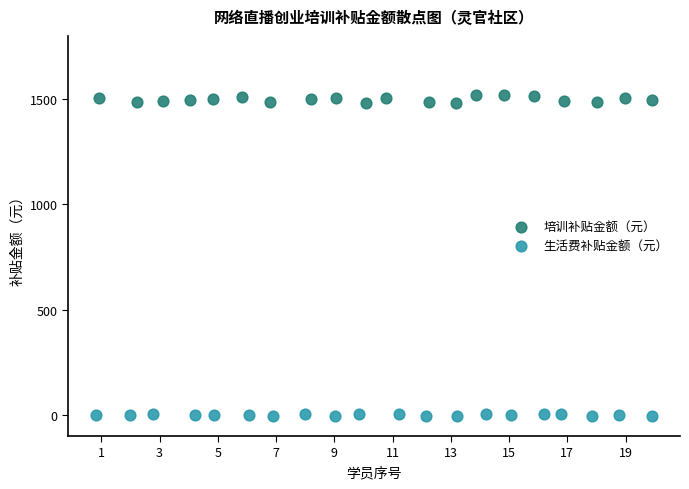

Which series contains the lowest Y value?

生活费补贴金额（元）